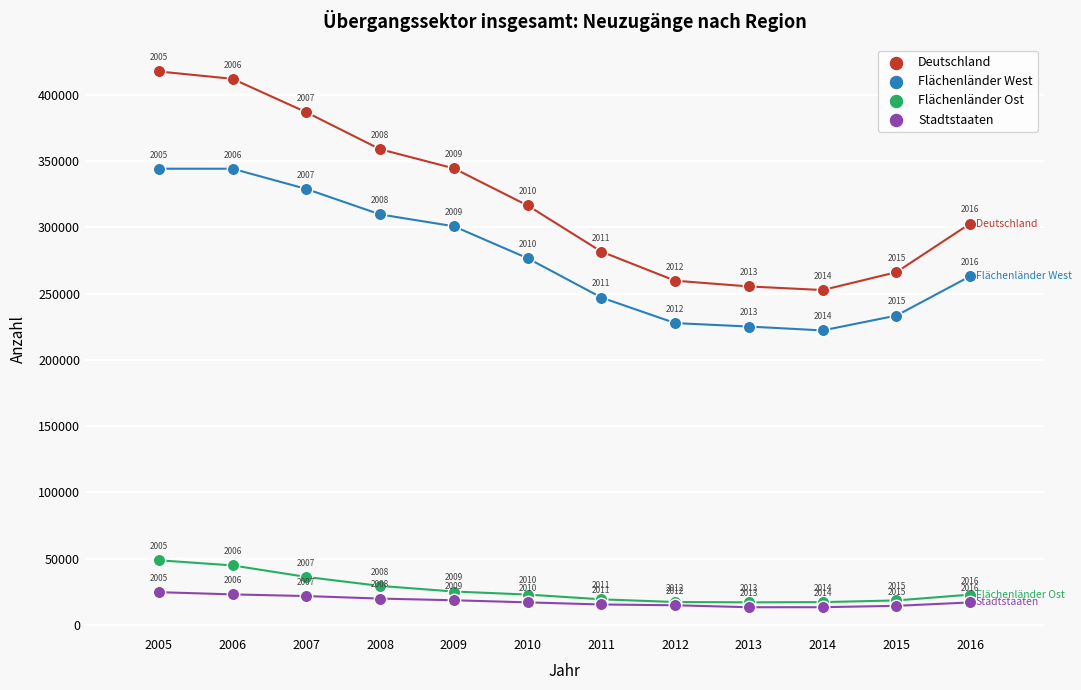

In the Flächenländer Ost series, what Y value is closest to 32855?

36160.0